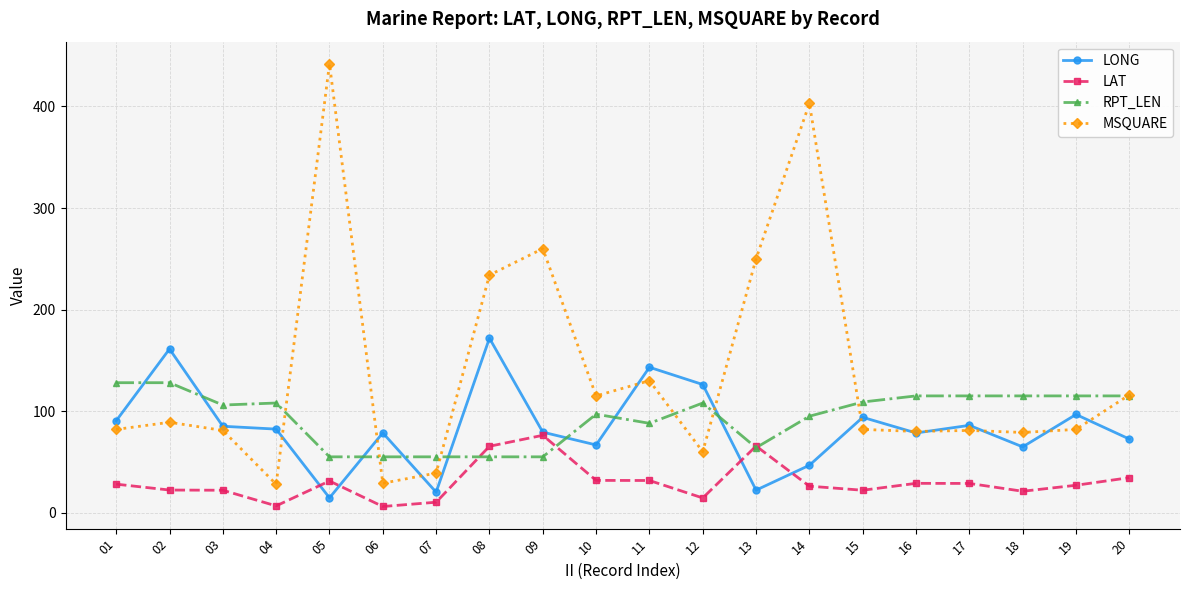

How many series are shown in this chart?

4